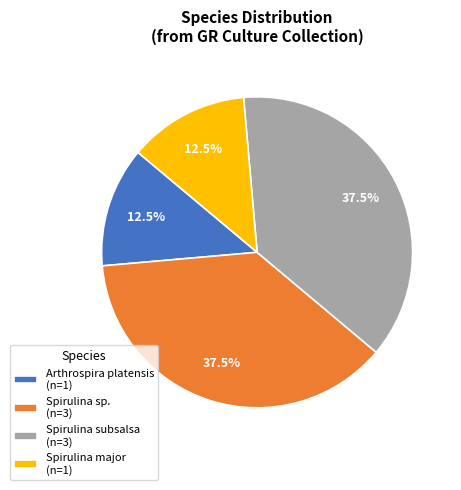

Count the number of slices in the pie.

4